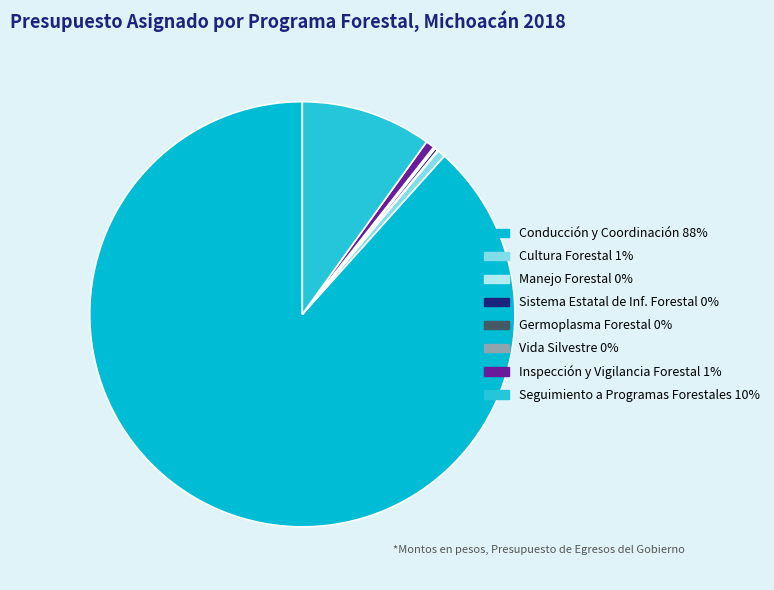

How many slices are in this pie chart?

8